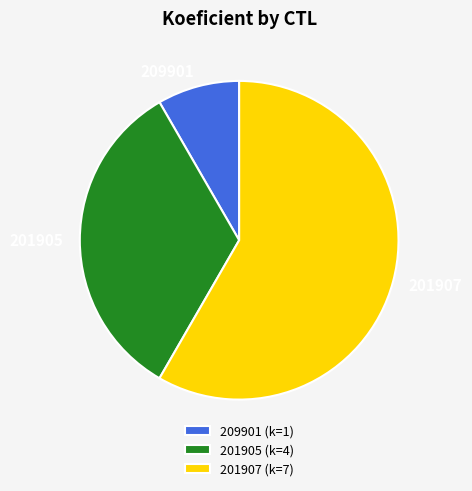

Combined, do 209901 and 201907 account for over 50%?

Yes